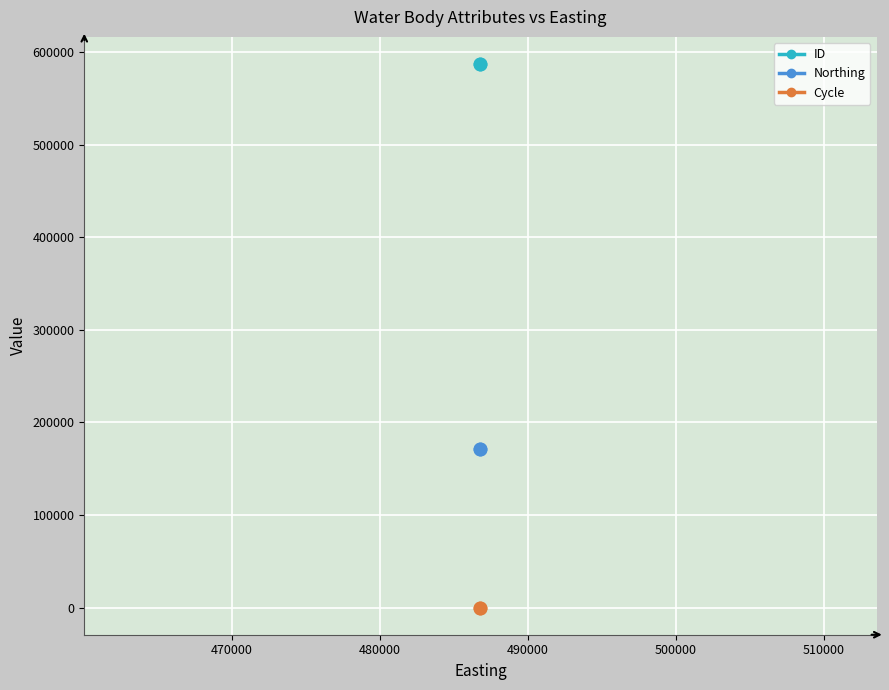

Does the chart display data point markers on the line(s)?

Yes